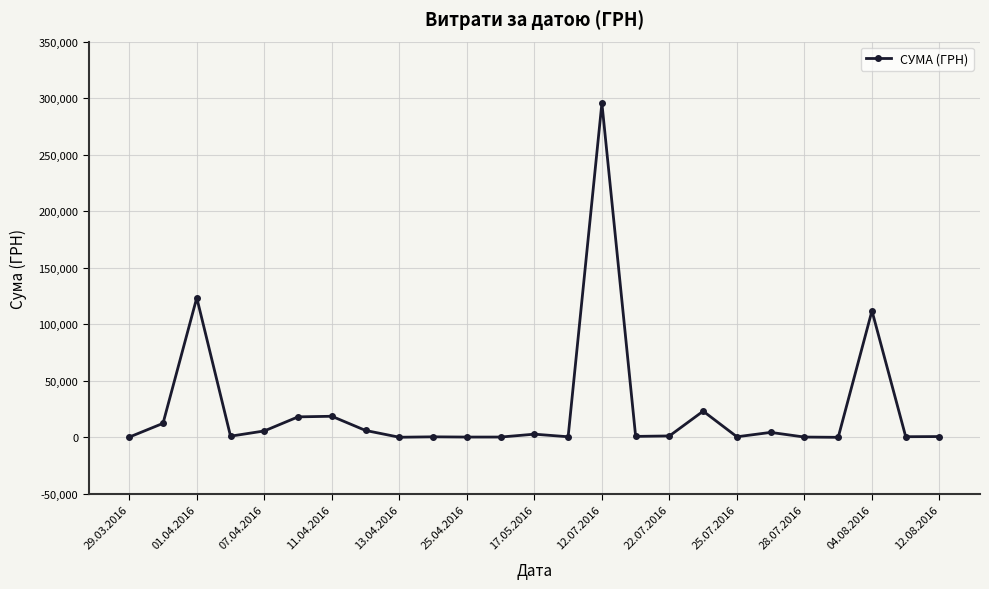

True or false: there are more than 2 points higher than both neighbors.

True